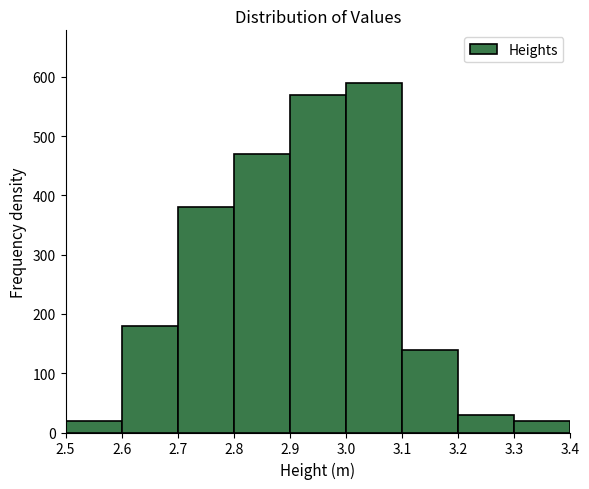

Which range on the x-axis has the tallest bar?

3.0 to 3.1